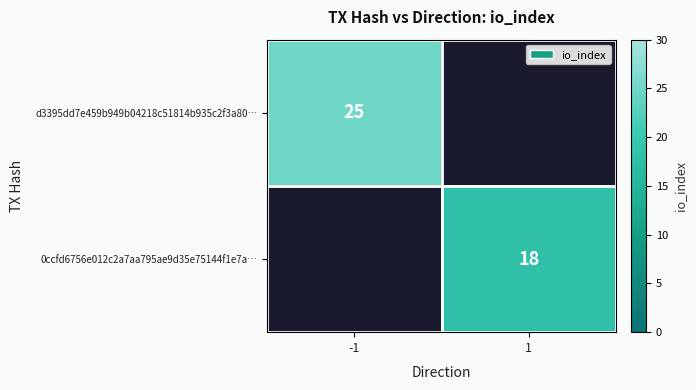

Which category has the lowest value across all series?

1